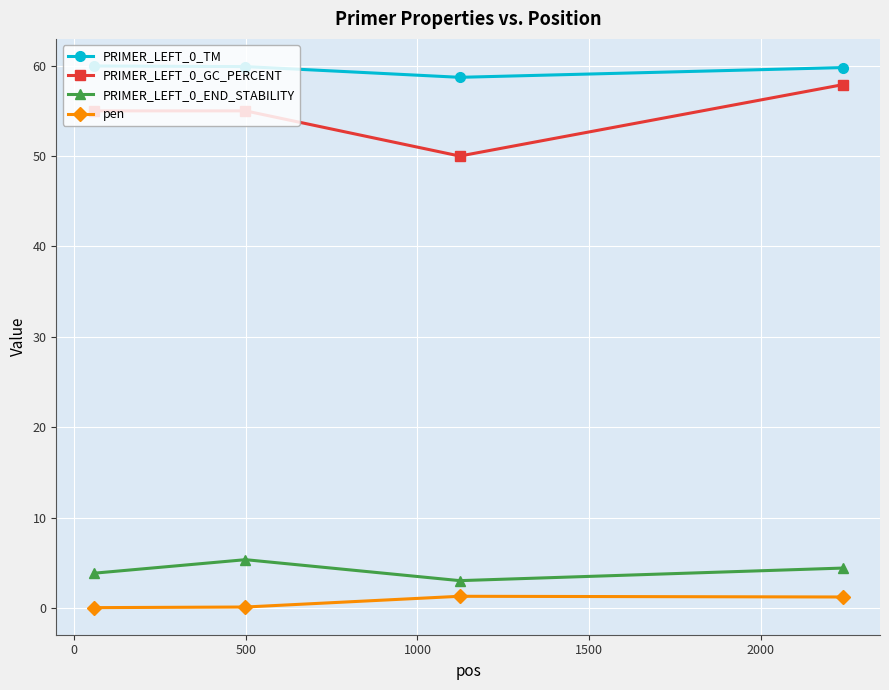

What is the value of the PRIMER_LEFT_0_END_STABILITY point at the 2nd from the left?

5.3